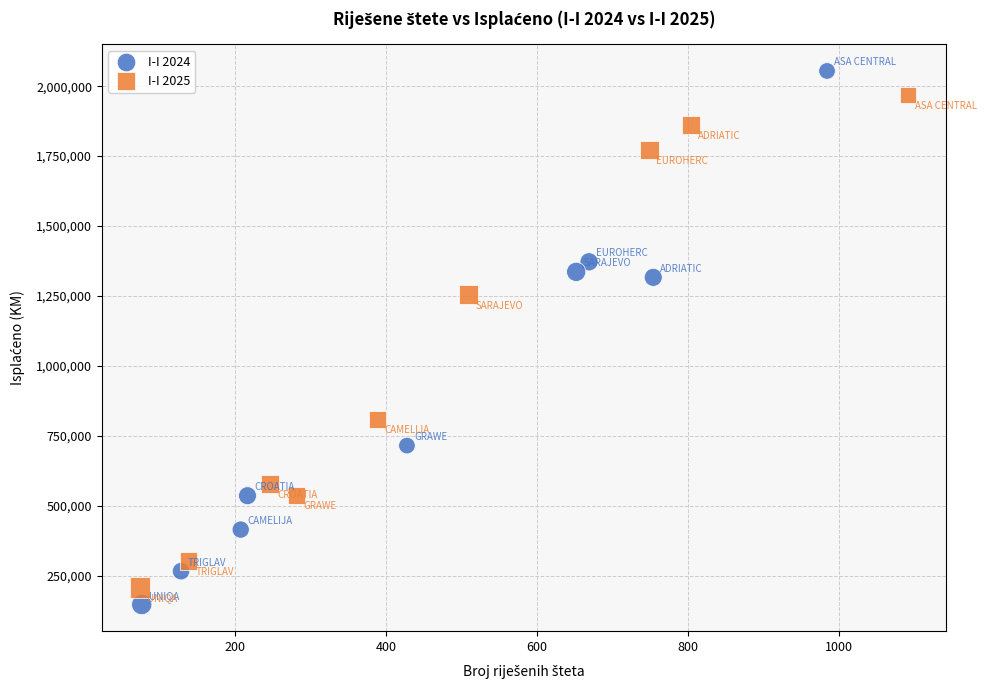

Which series reaches the maximum Y coordinate?

I-I 2024